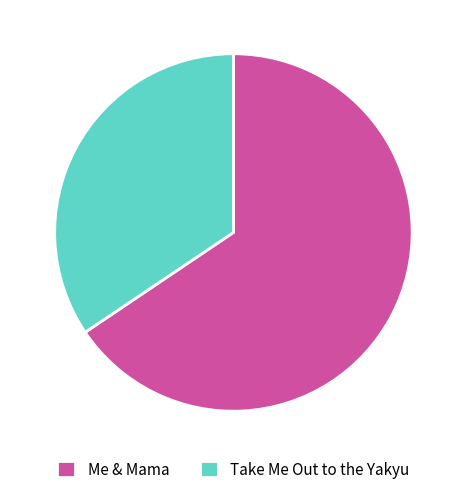

True or false: Me & Mama accounts for 56% of the total.

False